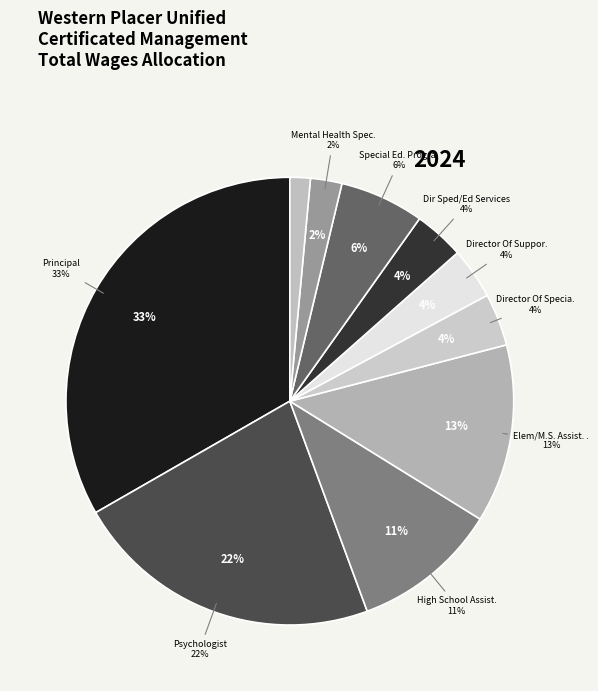

What percentage do Director Of Support Program/Acct and Special Ed. Program Specialist together represent?

9.8%